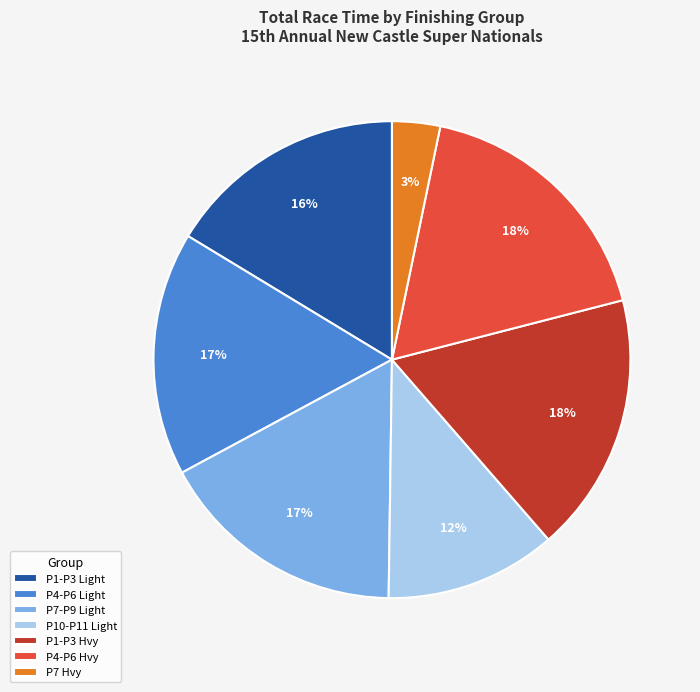

Do P10-P11 Light and P4-P6 Light together represent more than half of the pie?

No